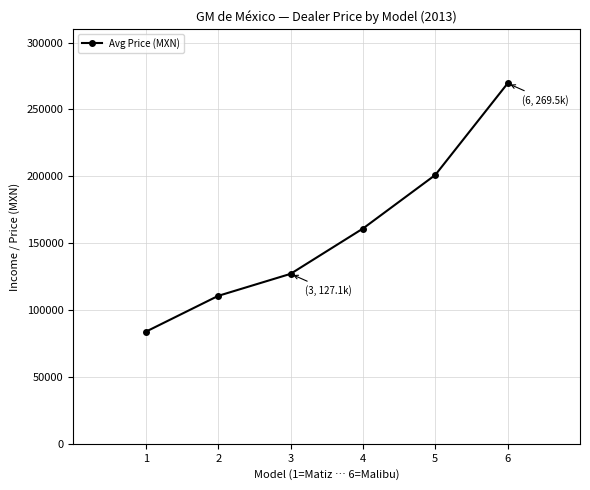

What is the value of the 1st point from the left?

83811.0